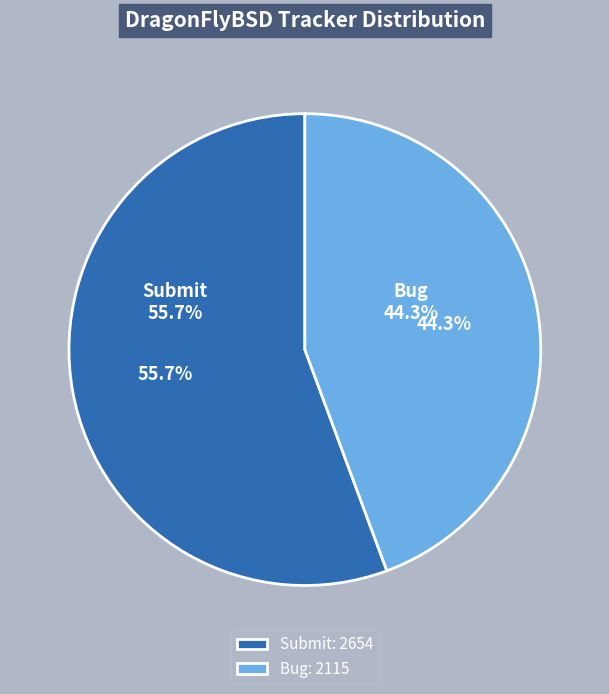

To the nearest percent, what is the difference between the Bug and Submit slice percentages?

11%